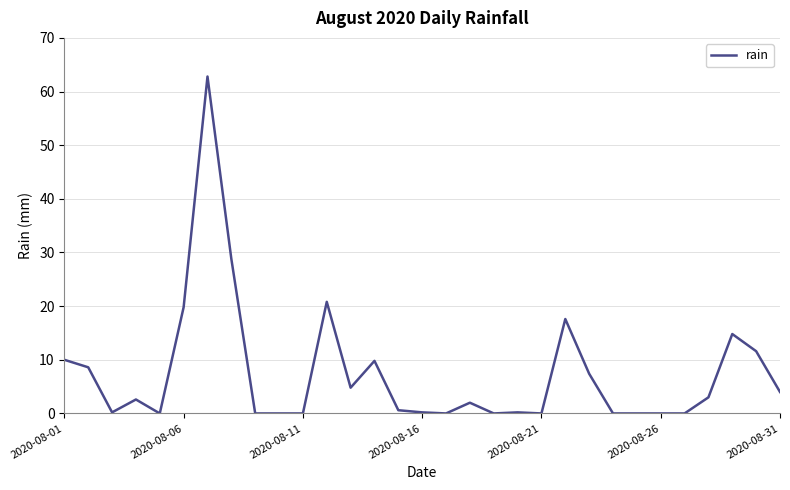

What is the maximum value shown in the chart?

62.8